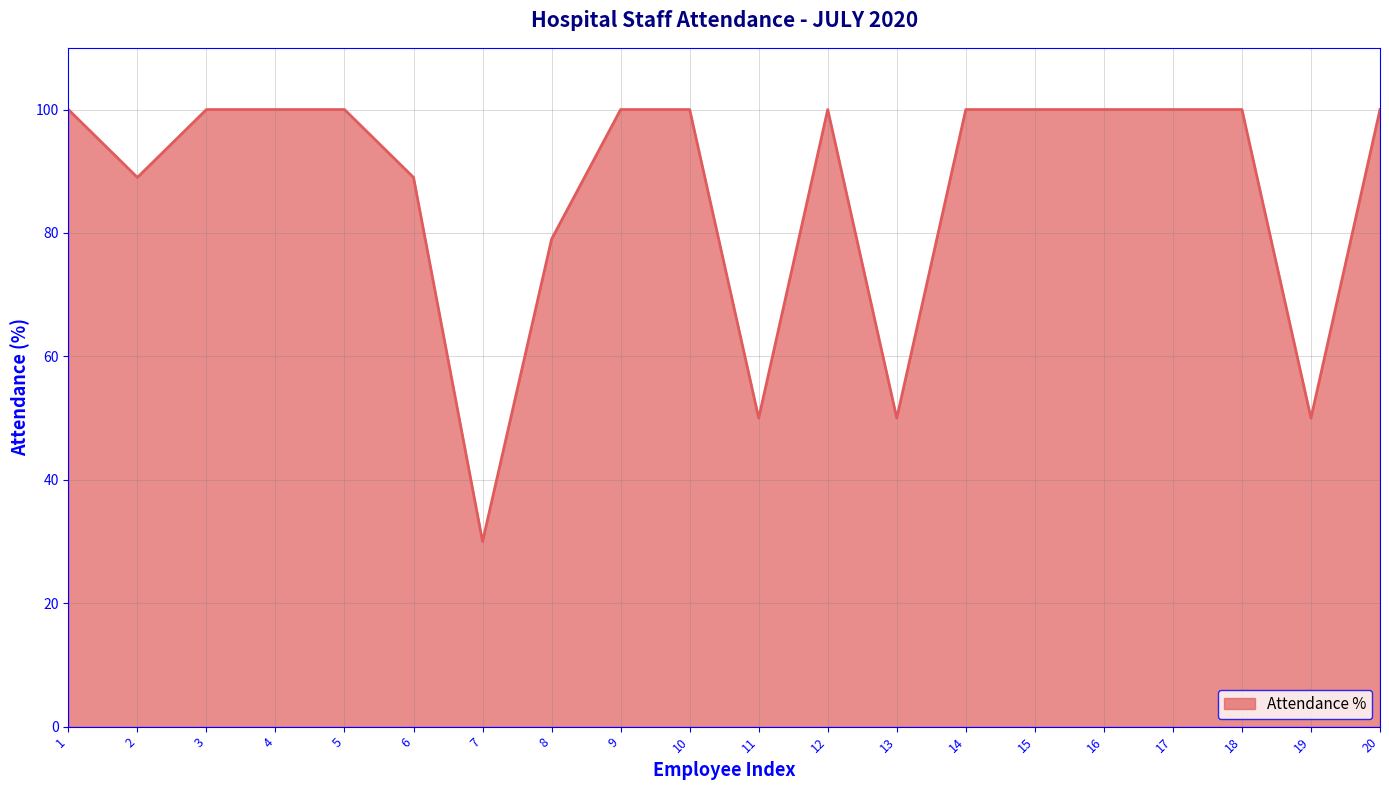

Reading right to left, what are all the values shown in this chart?

100	50	100	100	100	100	100	50	100	50	100	100	79	30	89	100	100	100	89	100